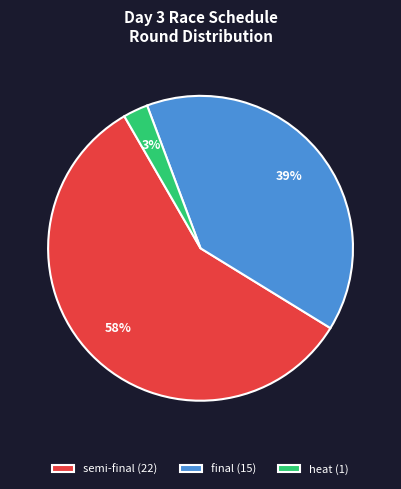

Count the number of slices in the pie.

3